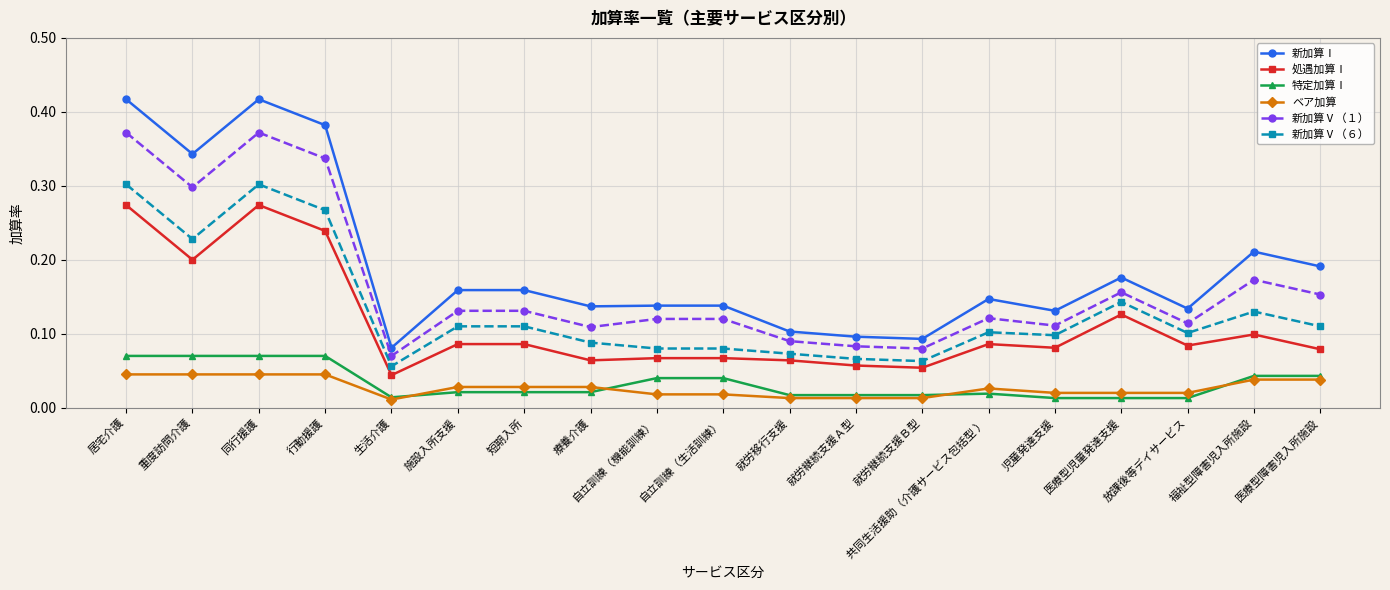

What position from the right is 自立訓練（生活訓練）?

10